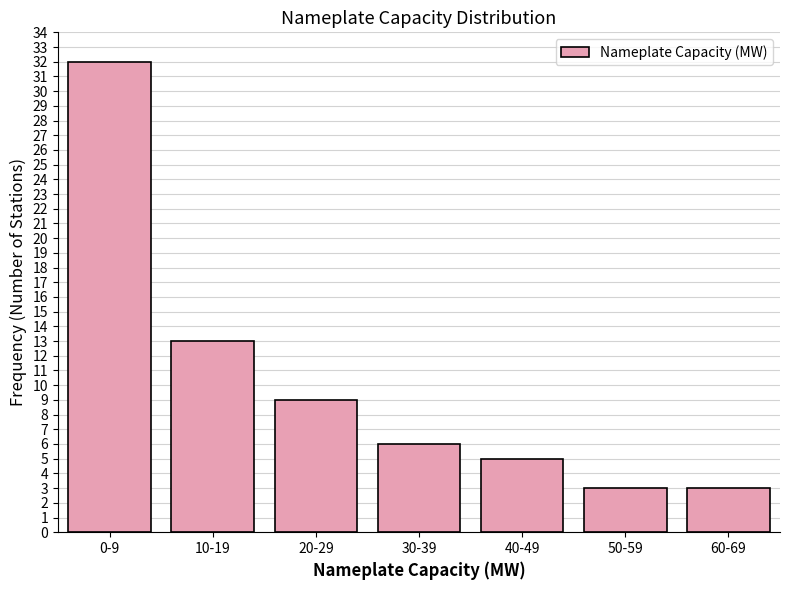

Reading right to left, extract all data points from this chart.

60-69=3	50-59=3	40-49=5	30-39=6	20-29=9	10-19=13	0-9=32